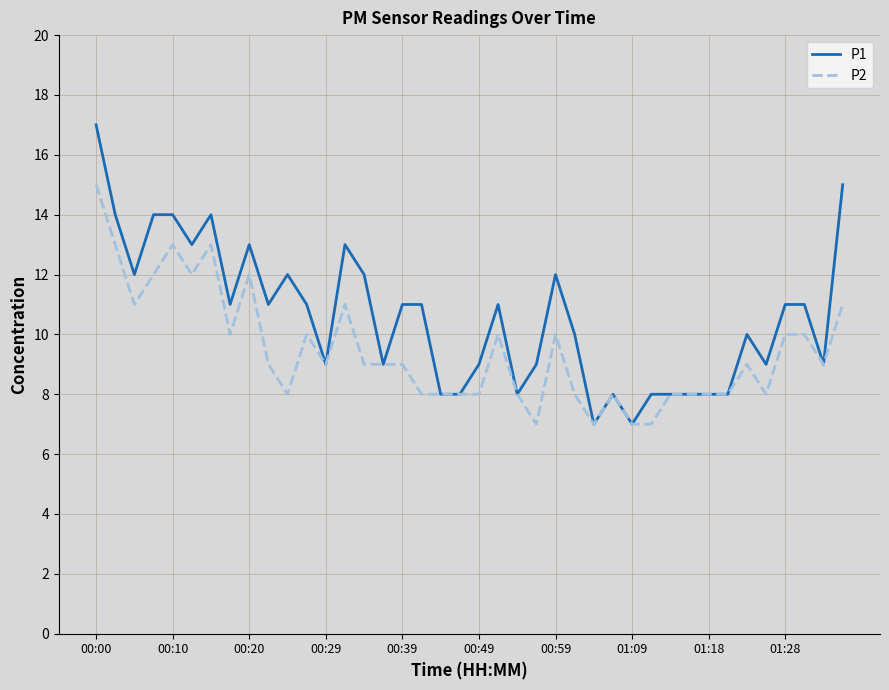

What is the average value of the P1 series?

11